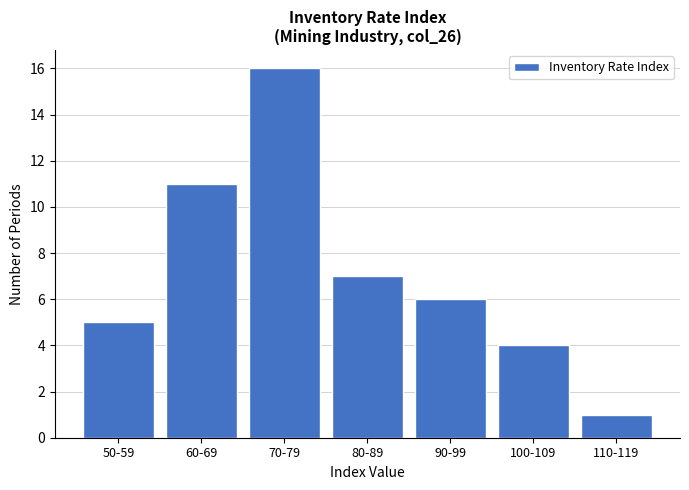

Reading left to right, extract all data points from this chart.

50-59=5	60-69=11	70-79=16	80-89=7	90-99=6	100-109=4	110-119=1